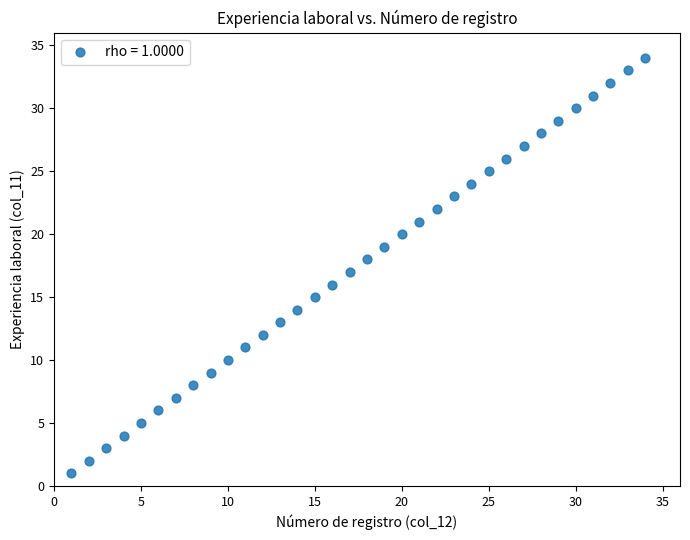

What is the range of X values (max minus min)?

33